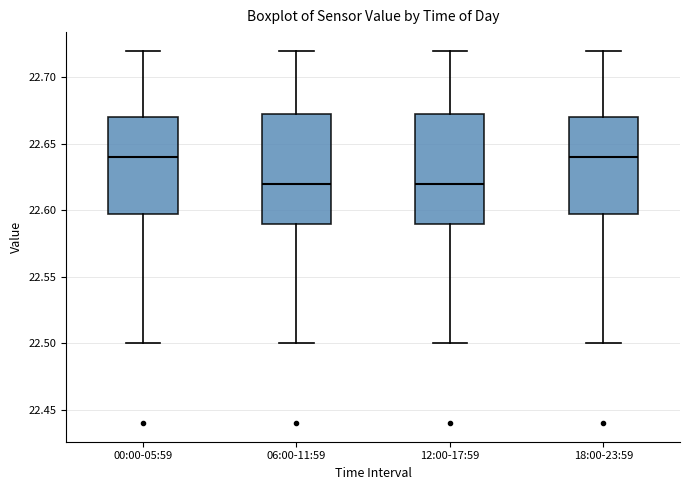

Reading left to right, read every box against the y-axis: the position of its median line, the range the box covers, and the ends of its whiskers. The values are not printed on the chart, so give them approximately, as read against the axis.

00:00-05:59: median 22.640, box 22.600 to 22.670, whiskers 22.500 to 22.720
06:00-11:59: median 22.620, box 22.590 to 22.675, whiskers 22.500 to 22.720
12:00-17:59: median 22.620, box 22.590 to 22.675, whiskers 22.500 to 22.720
18:00-23:59: median 22.640, box 22.600 to 22.670, whiskers 22.500 to 22.720